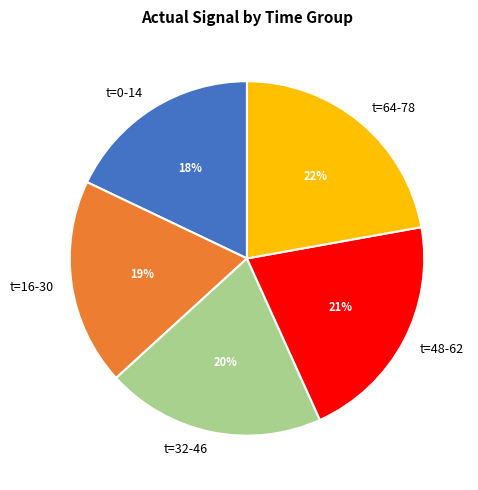

True or false: t=48-62 accounts for 31% of the total.

False